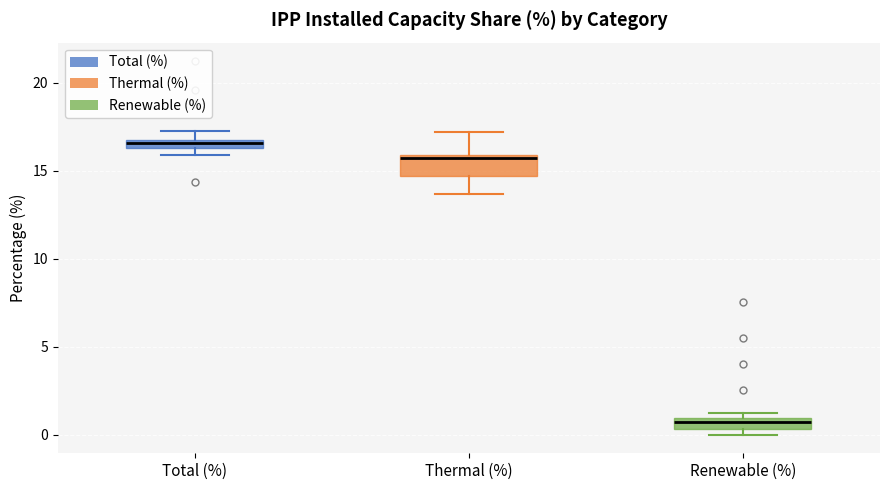

Where is the upper edge of the box for Renewable (%) on the y-axis? The values are not printed on the chart, so give them approximately, as read against the axis.

1.0